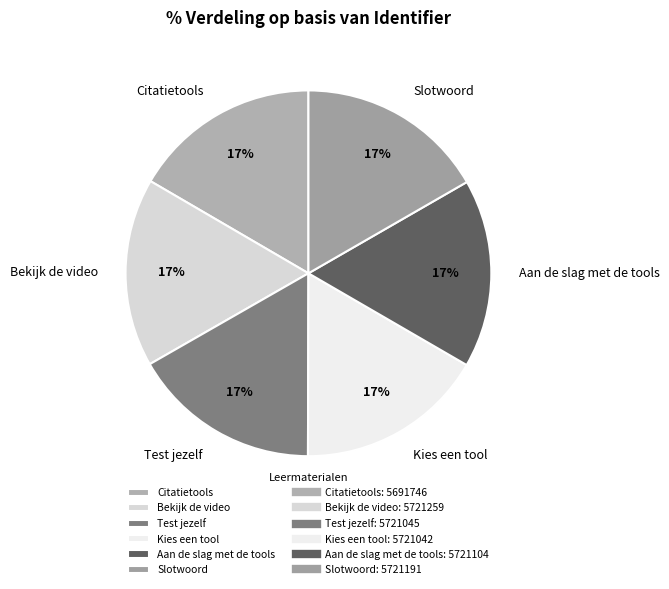

Is Kies een tool the majority of the pie?

No